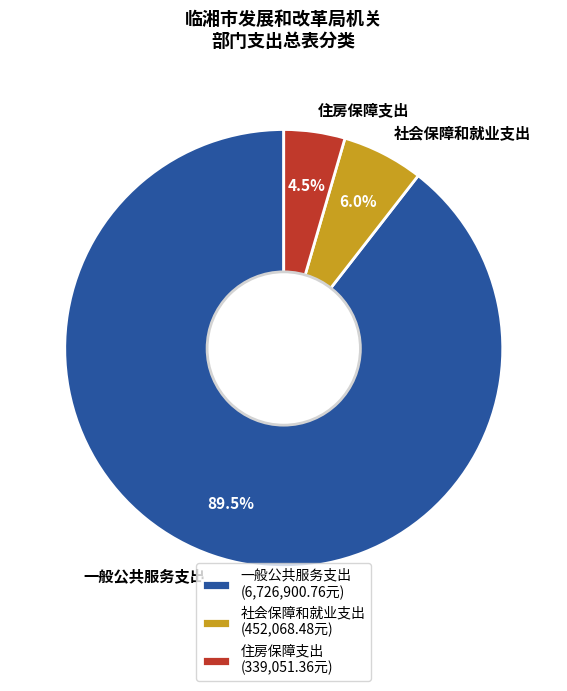

What percentage do 一般公共服务支出 and 社会保障和就业支出 together represent?

95.5%